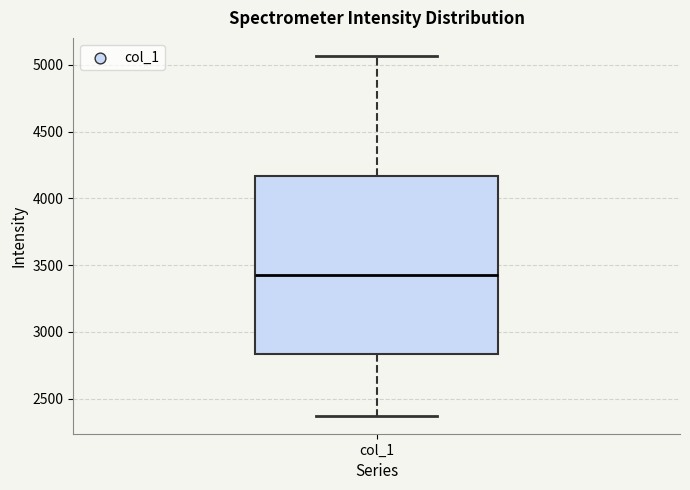

Where does the upper whisker of the box for col_1 end on the y-axis? The values are not printed on the chart, so give them approximately, as read against the axis.

5050